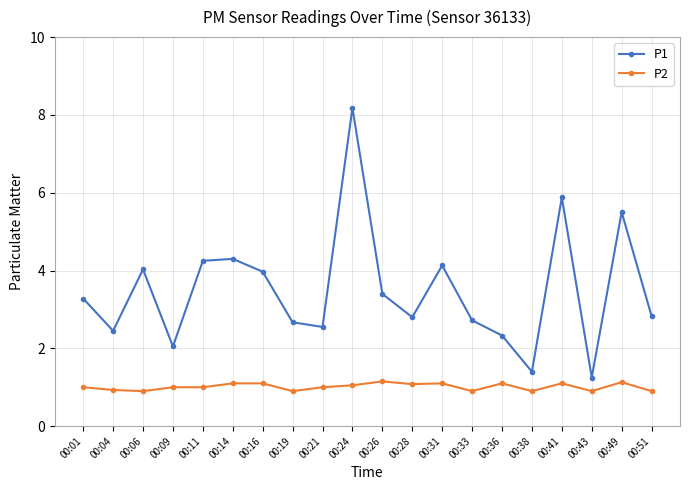

True or false: P2 and P1 cross at least once.

False